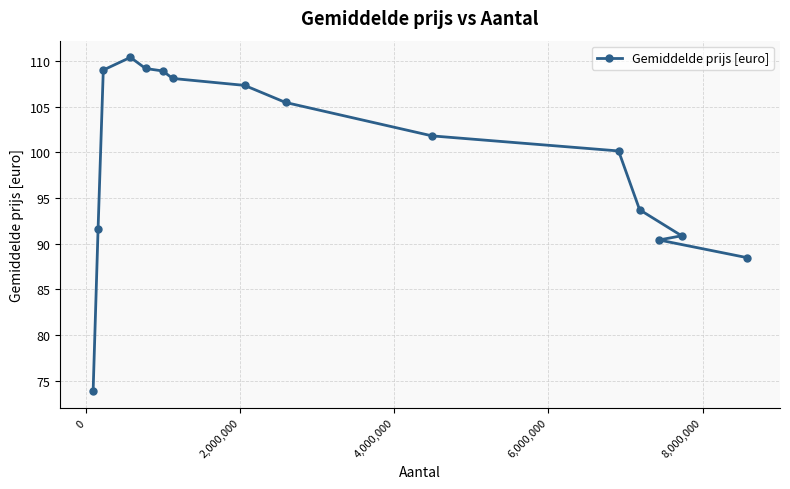

Reading right to left, extract all data points from this chart.

88.5	90.4	90.9	93.7	100.2	101.8	105.5	107.3	108.1	108.9	109.2	110.4	109.0	91.6	73.8